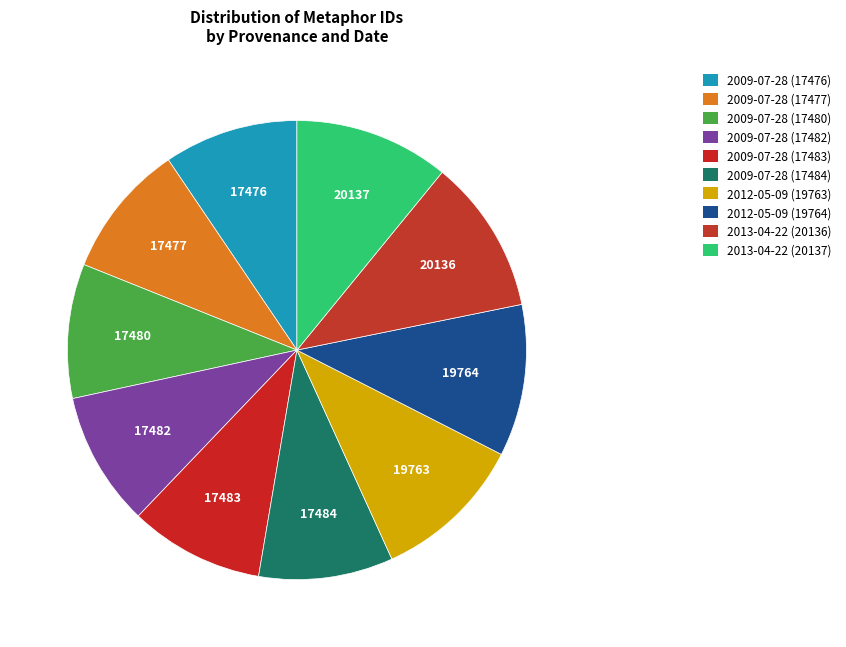

Approximately how many times larger is the value at 2009-07-28 (17477) compared to 2009-07-28 (17482)?

1.0